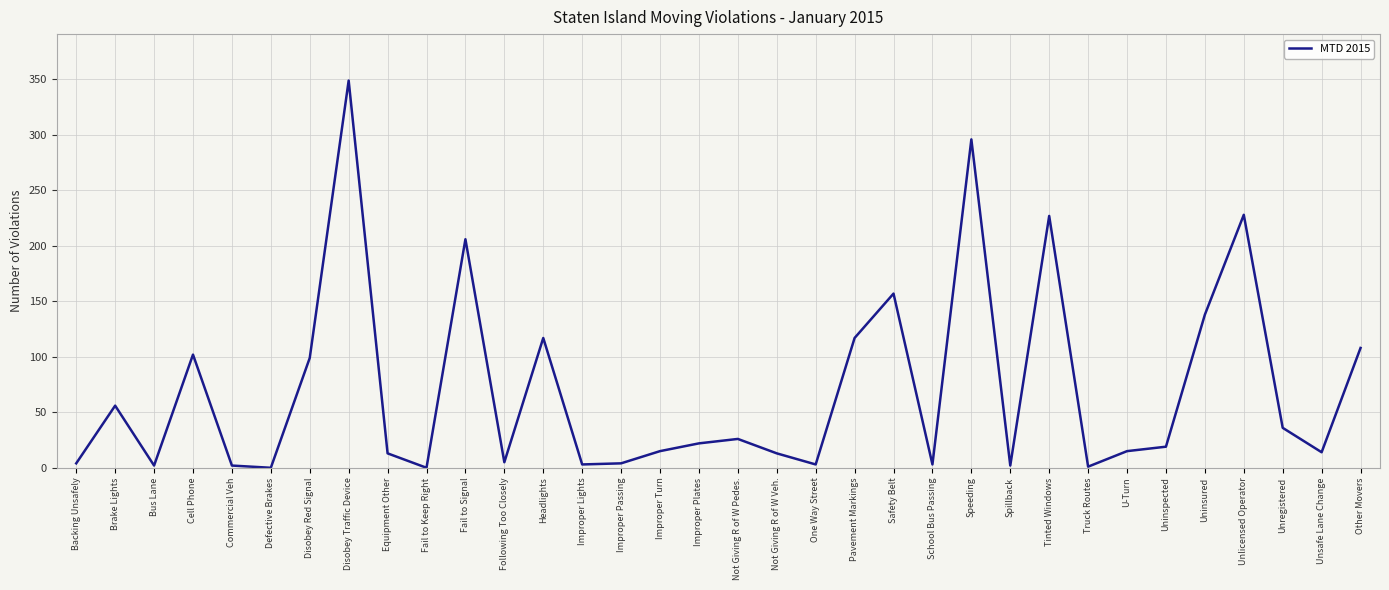

What is the difference between the maximum and minimum values?

349